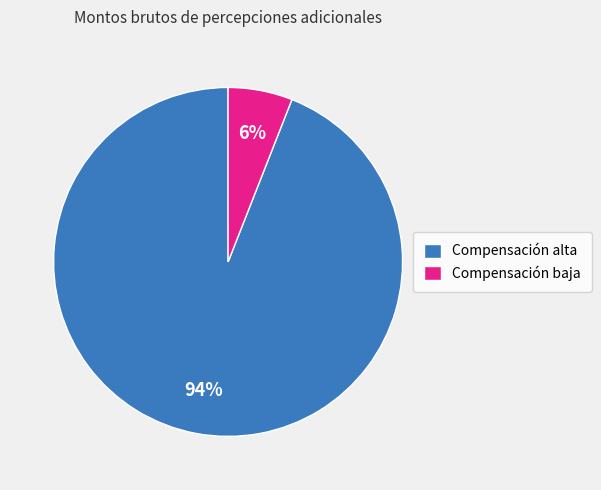

Is it true that Compensación baja is 1% of the pie?

False